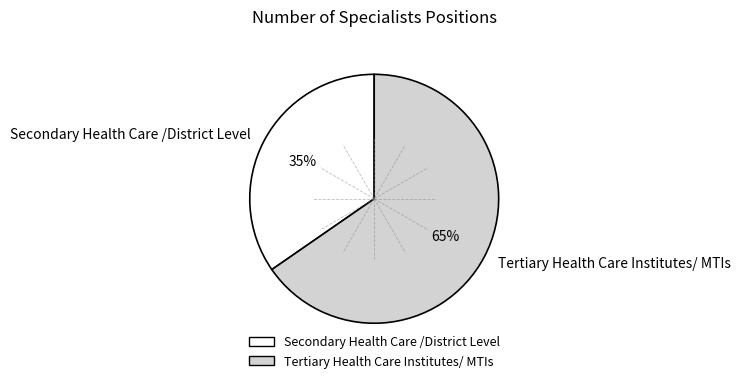

To the nearest percent, what is the average slice percentage?

50%